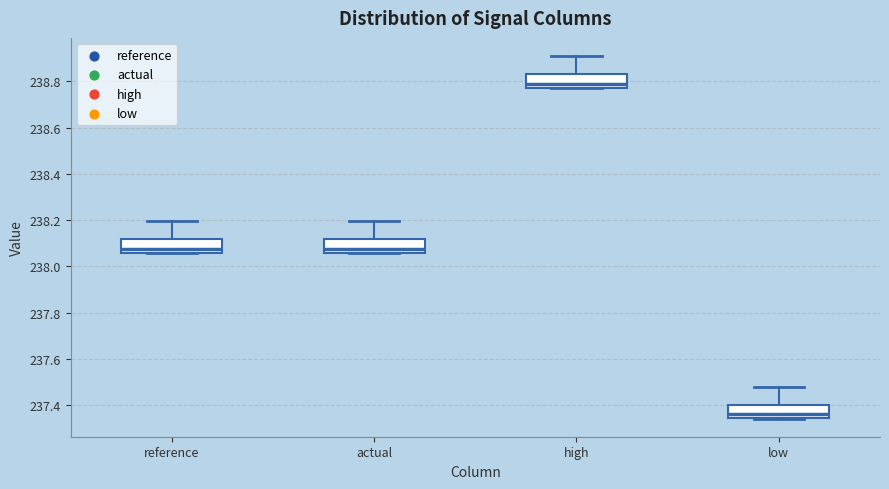

Which box has the highest median line?

high